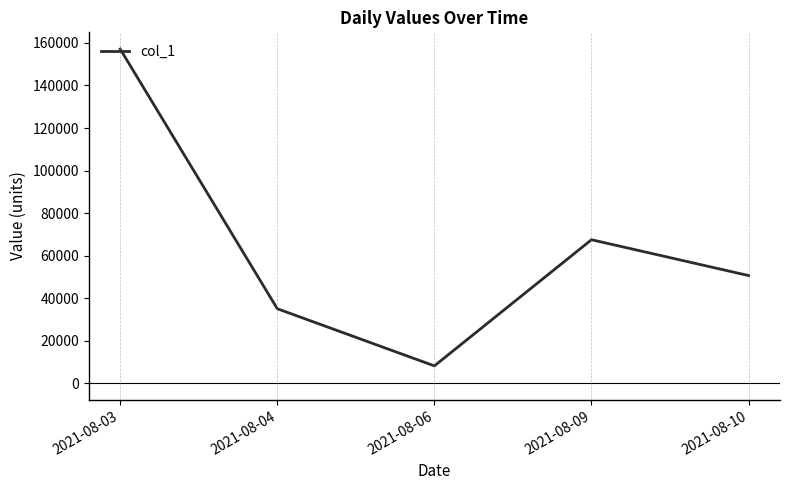

What is the difference between the maximum and minimum values?

149027.1